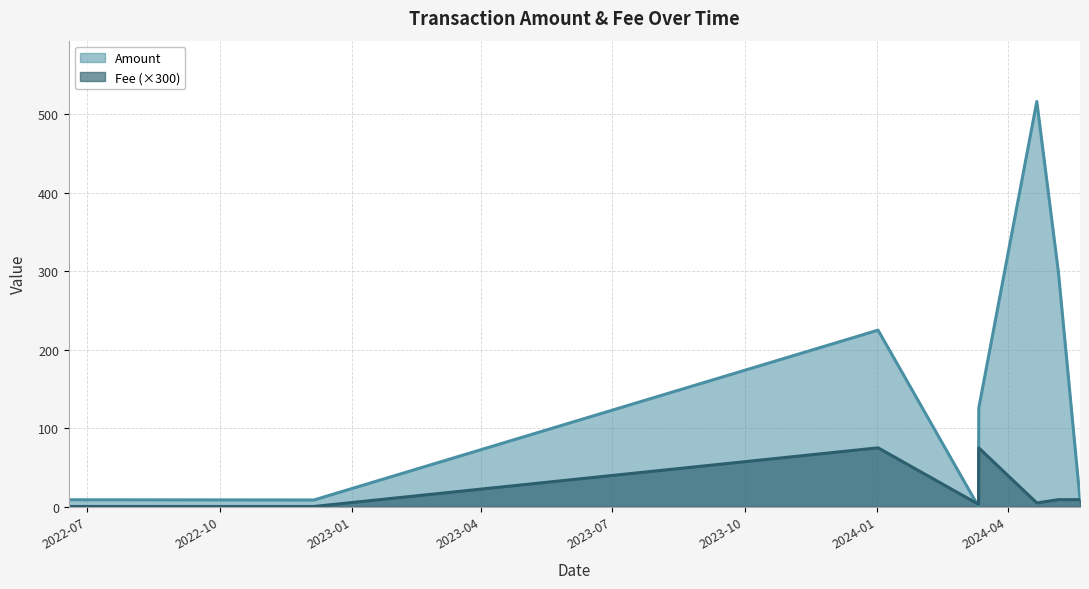

How many times do Fee and Amount cross each other?

2